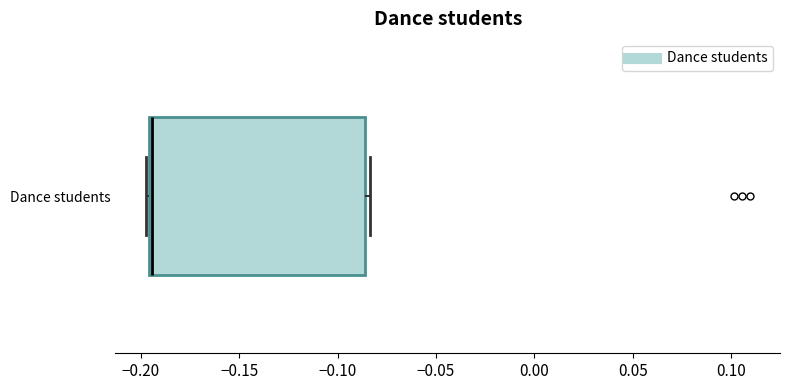

Transcribe this box plot: give where the median line is, the range the box spans, and where the two whiskers end, as read against the x-axis. The values are not printed on the chart, so give them approximately, as read against the axis.

median -0.195 (just right of the box's left edge), box -0.195 to -0.085, whiskers -0.200 to -0.085 (just right of the box's right edge)